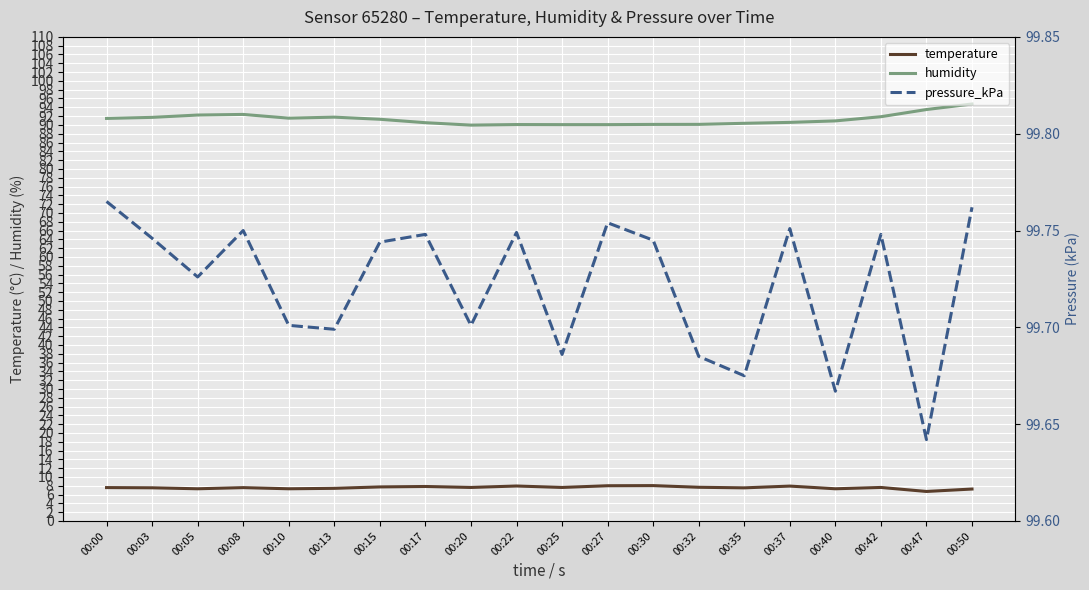

Which series has the largest total across all categories?

pressure_kPa